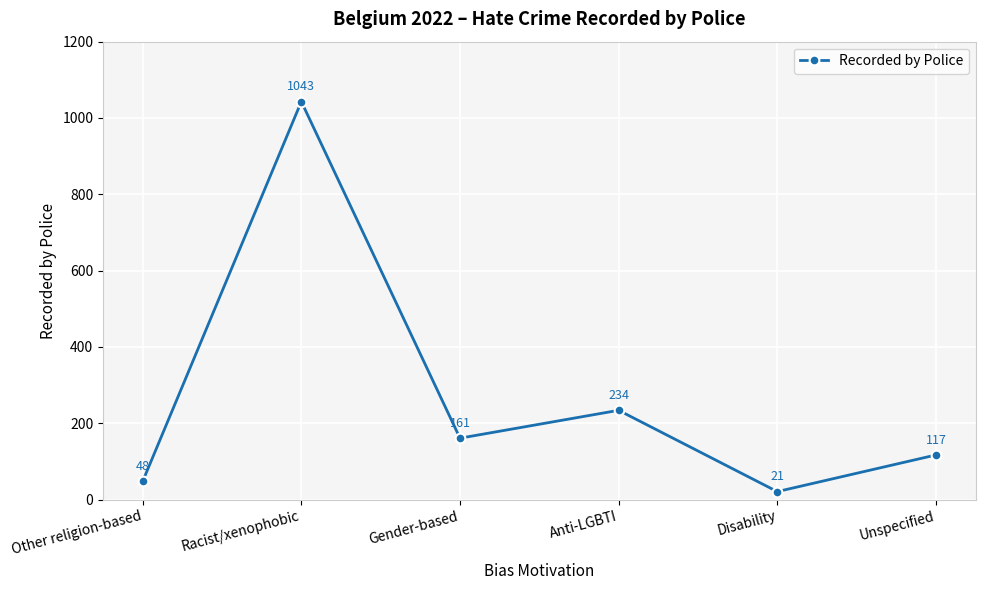

The chart shows a value of 39 at Unspecified. True or false?

False